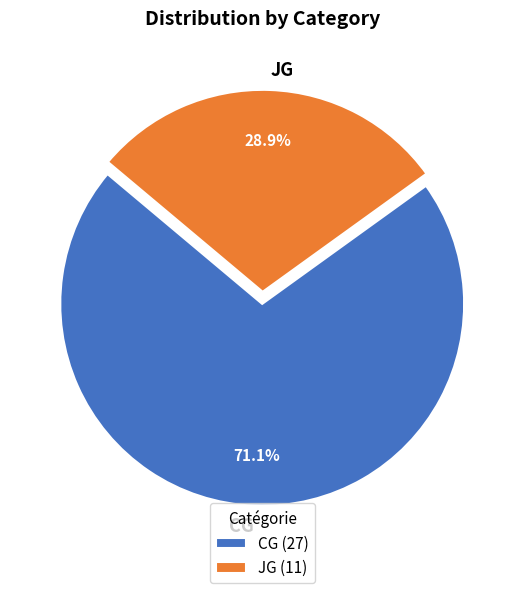

Which category has the smallest portion of the pie?

JG